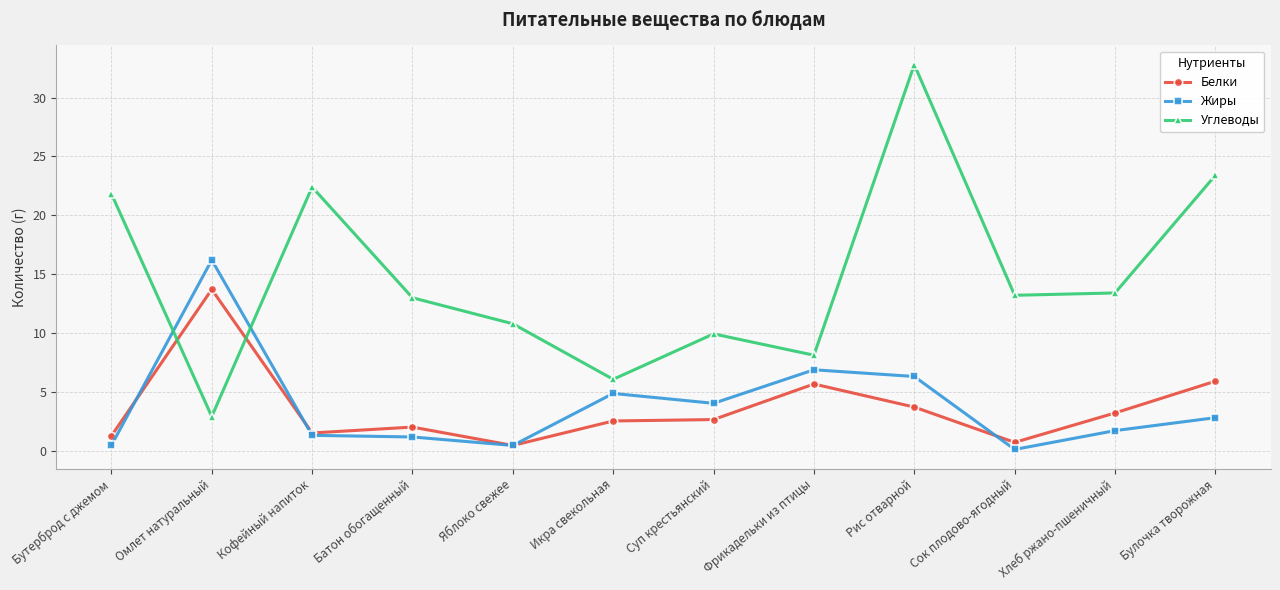

The value of Углеводы at Суп крестьянский is 9.9. True or false?

True